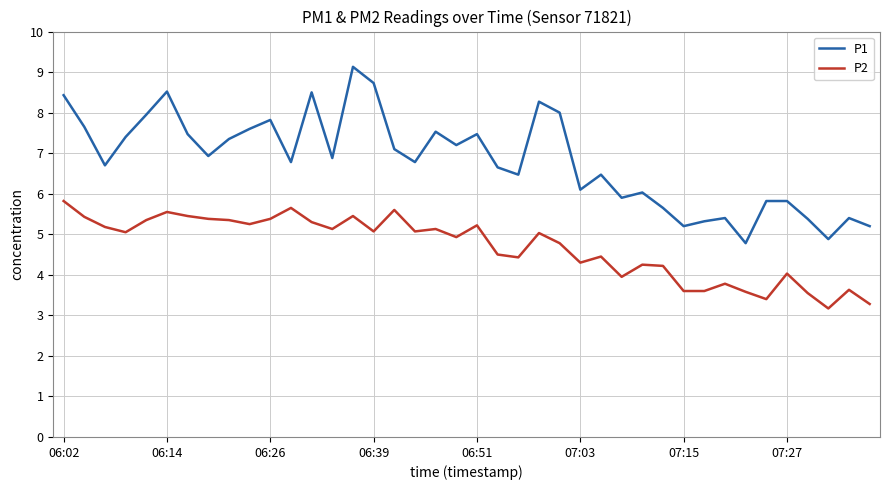

Which series has the largest total across all categories?

P1